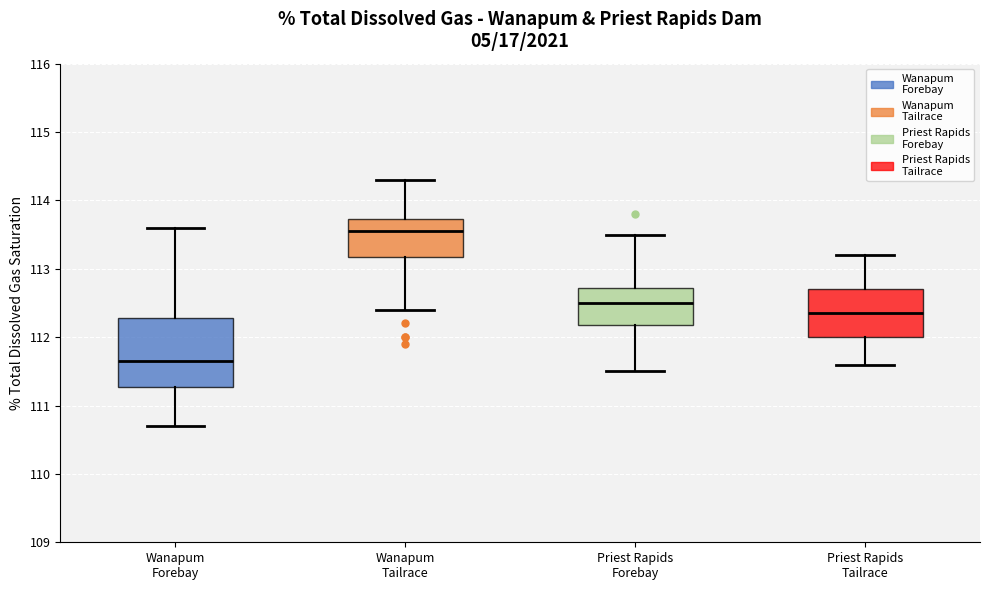

Which box has the highest median line?

Wanapum Tailrace